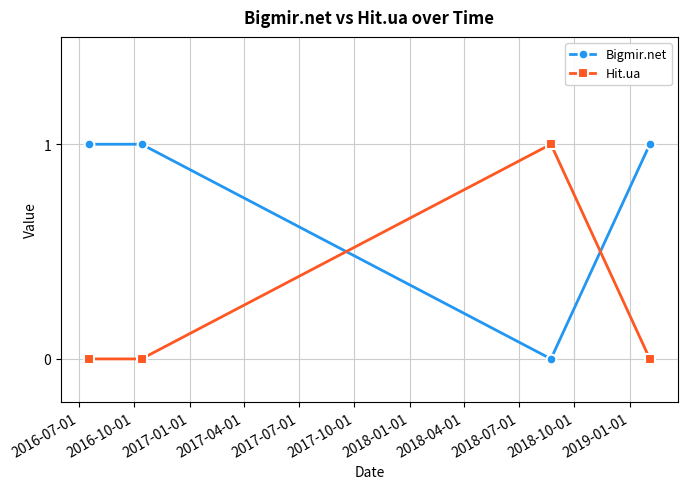

How many interior local peaks does the Hit.ua series have?

1